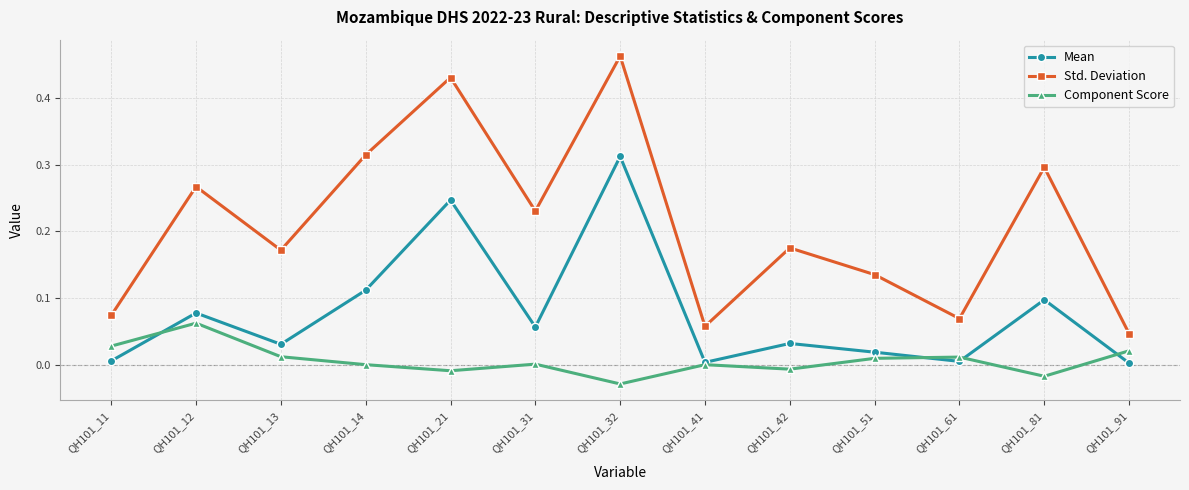

True or false: Component Score and Std. Deviation cross at least once.

False